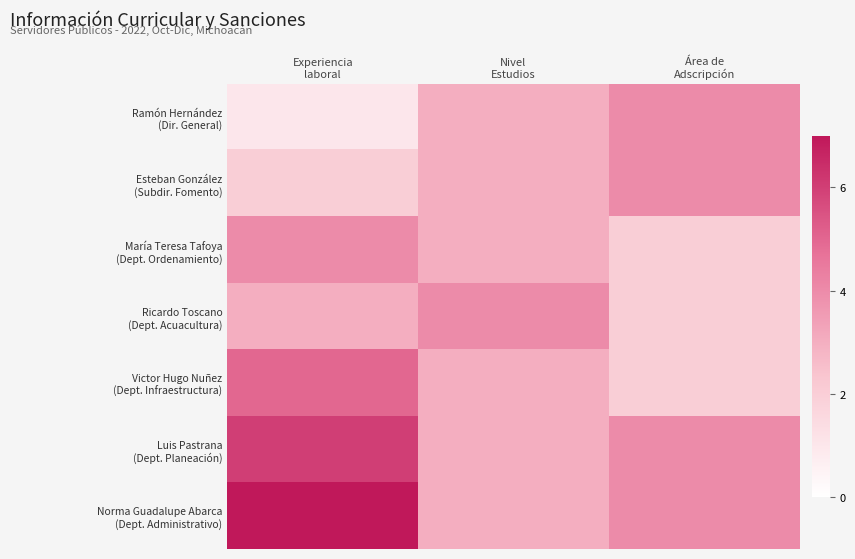

Which series has the largest range (max minus min)?

Norma Guadalupe Abarca (Dept. Administrativo)